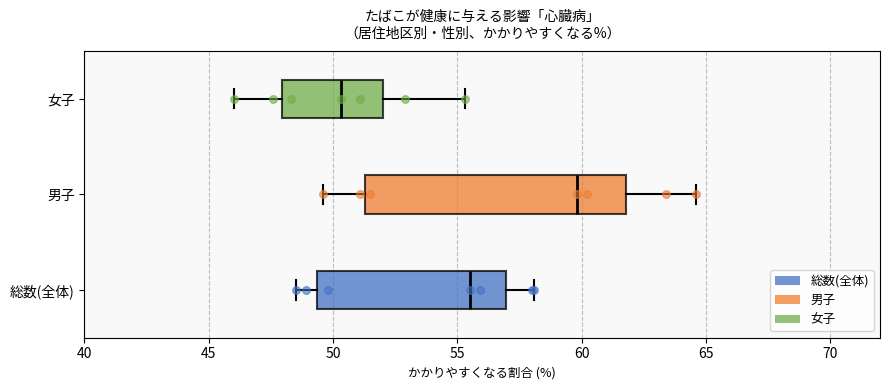

Comparing the boxes themselves (not the whiskers), which one is the widest?

男子